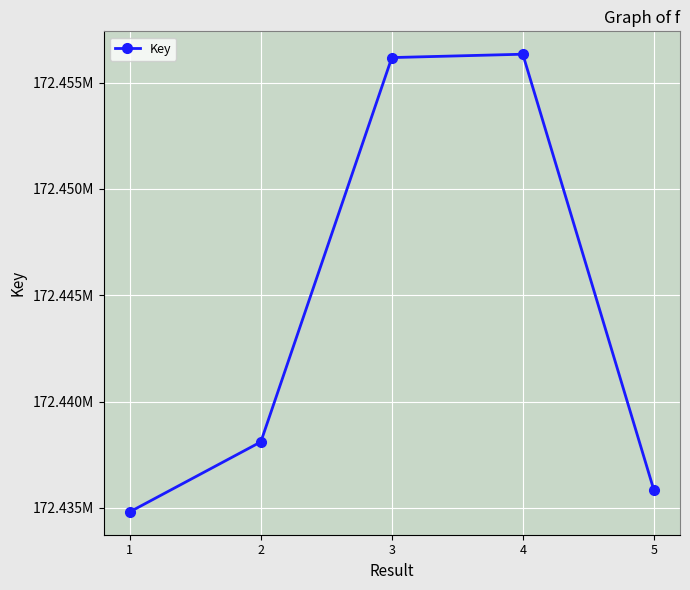

What is the approximate value at 4, to the nearest 50?

172456350